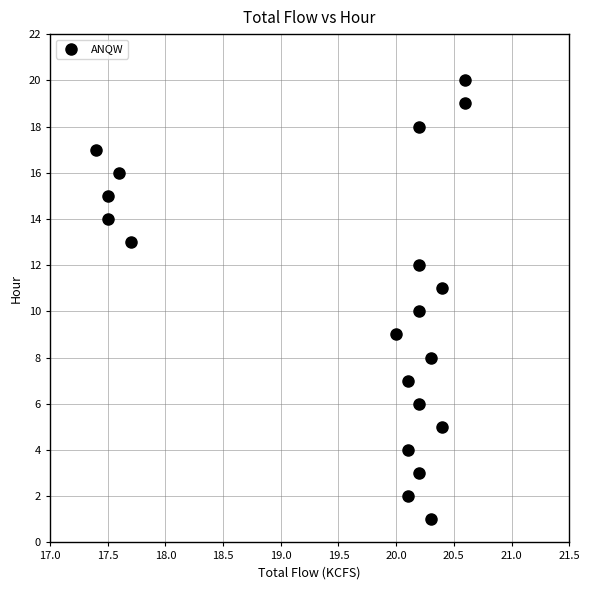

What is the range of Y values (max minus min)?

19